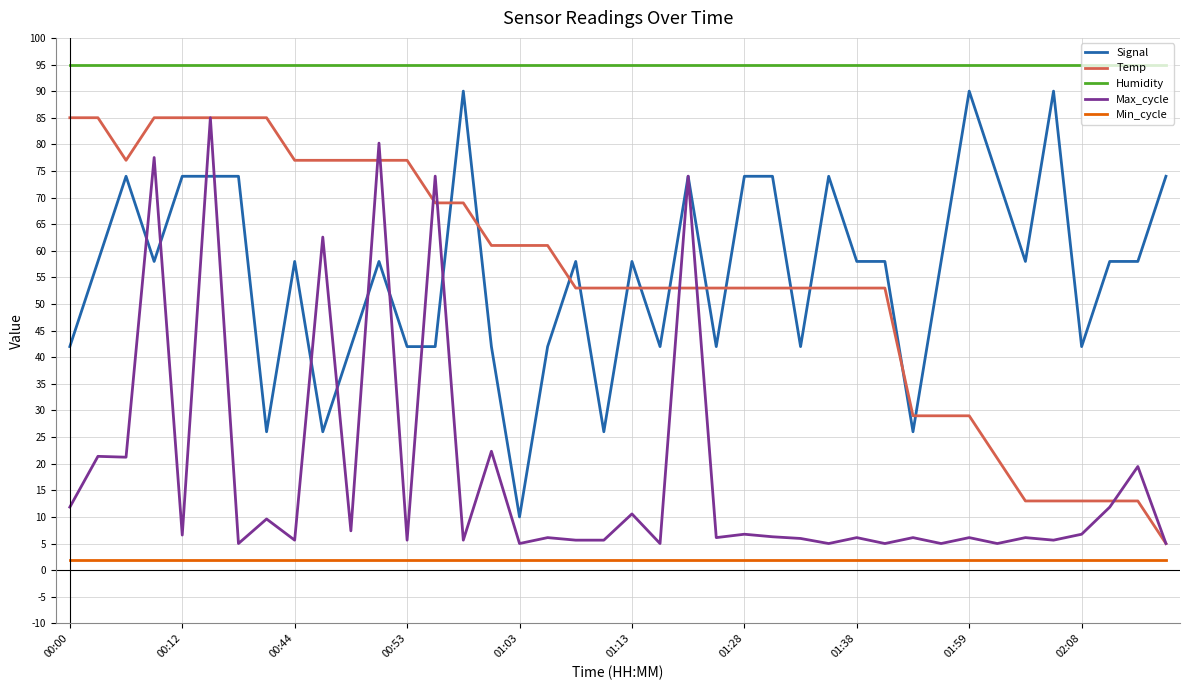

Which series has the largest total across all categories?

Humidity